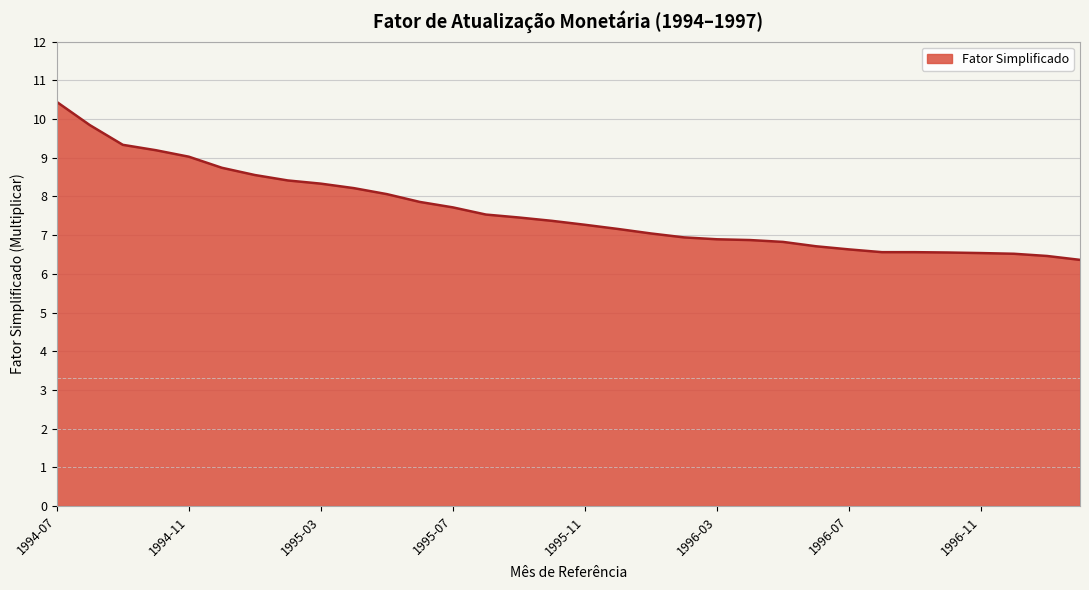

What is the difference between the maximum and minimum values?

4.1